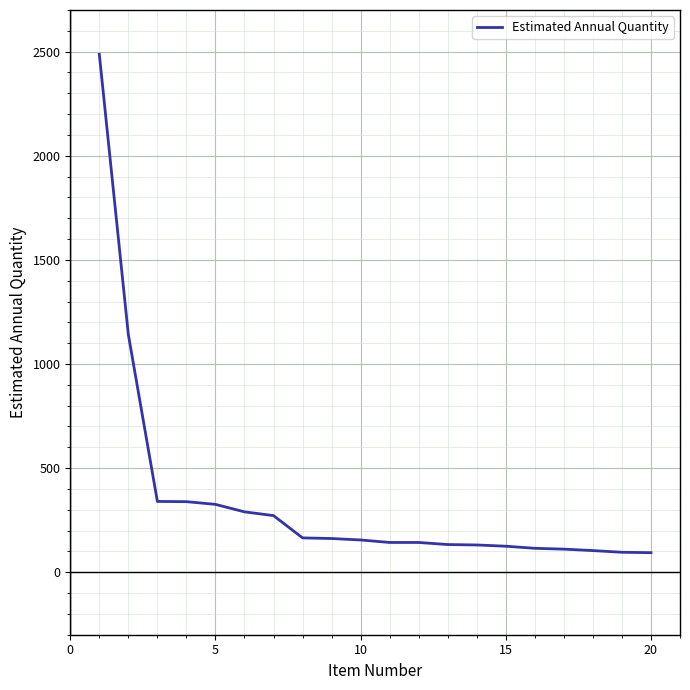

What is the greatest value displayed?

2487